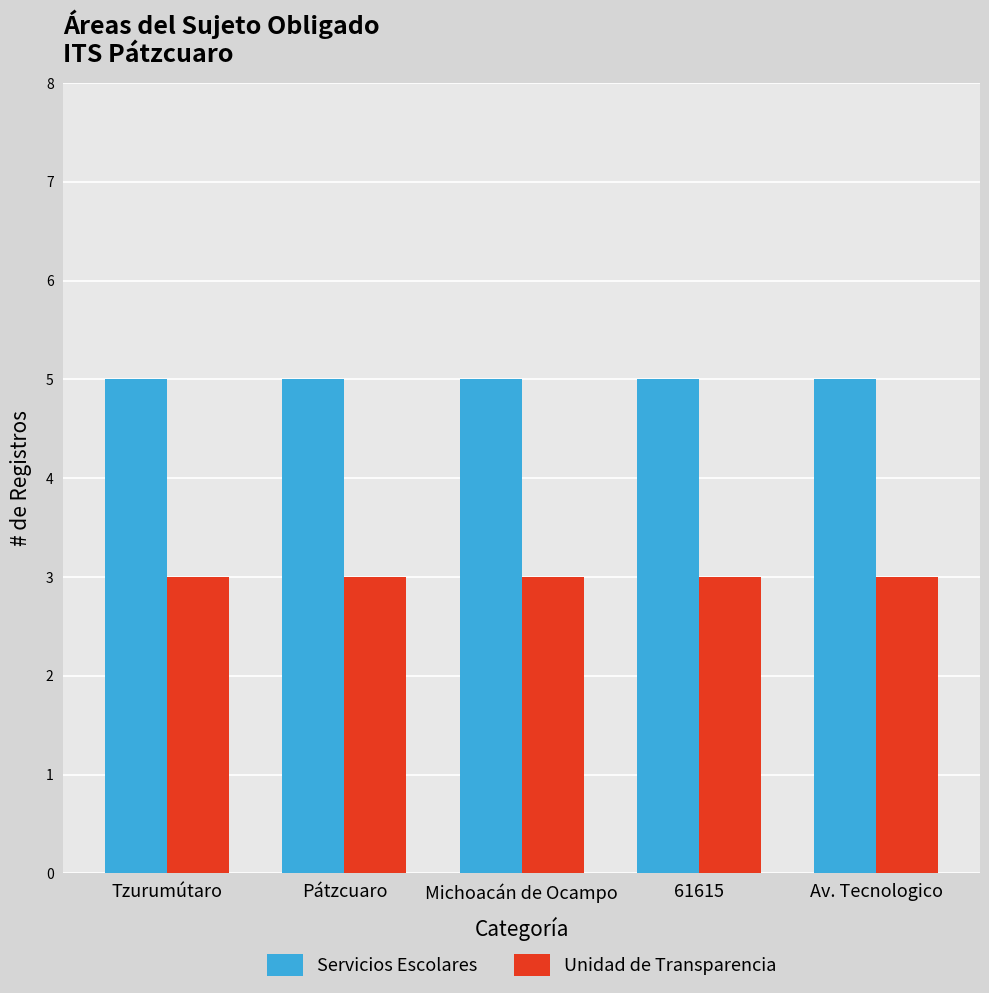

How many bars are there in total?

10